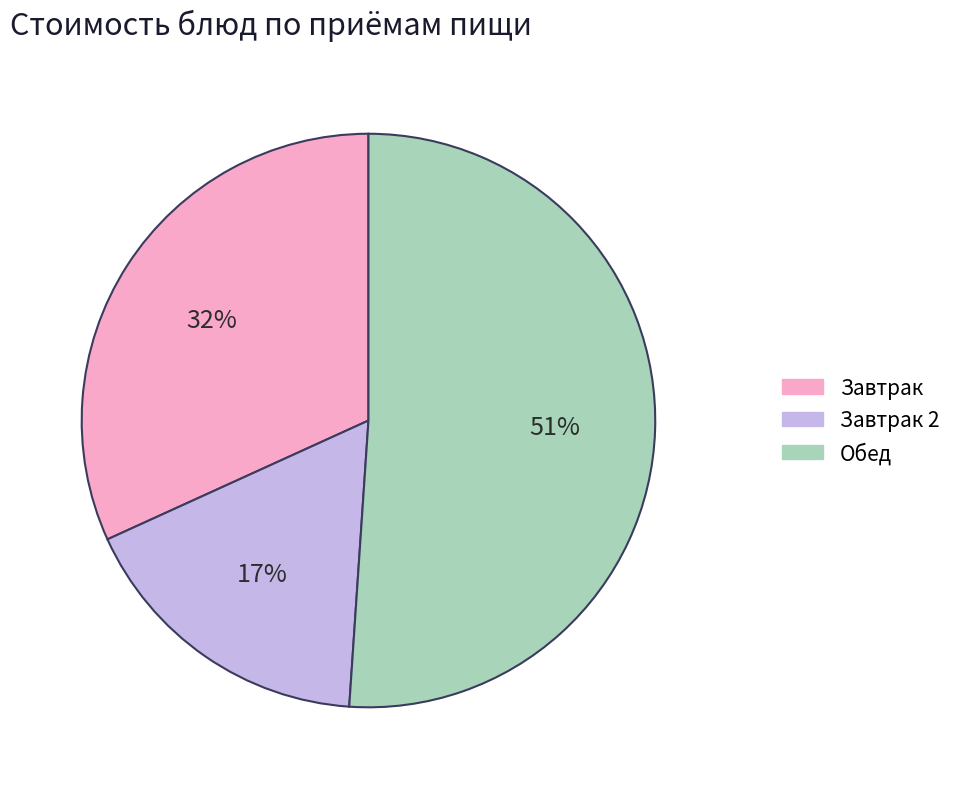

Does any single category account for the majority?

Yes